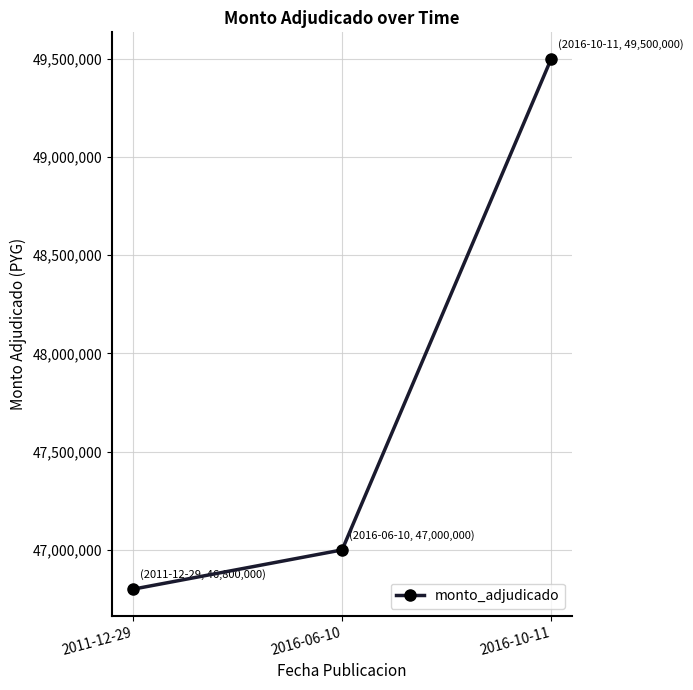

True or false: the data shows 13090895 at 2016-06-10.

False